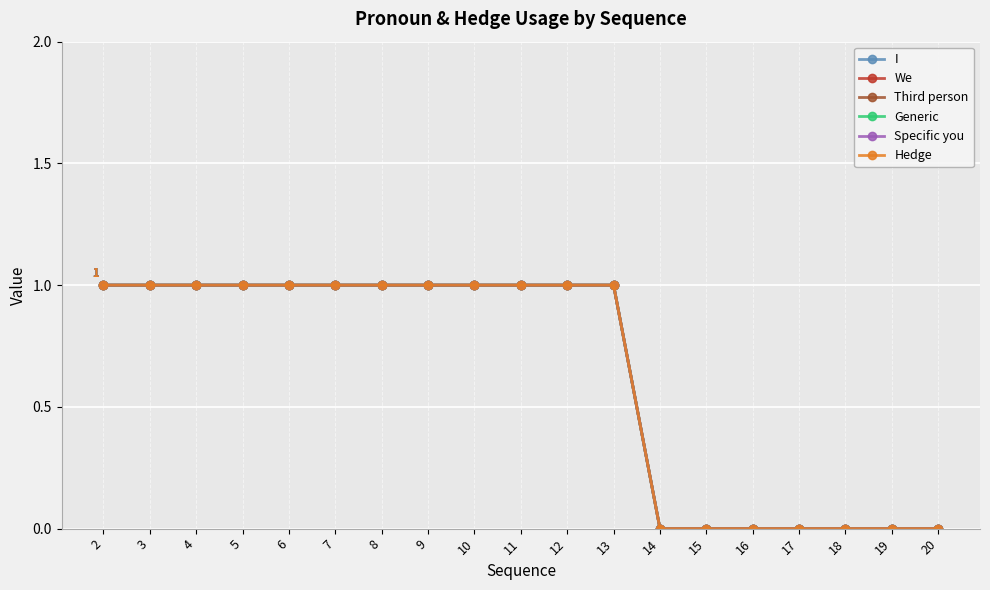

The value of Specific you at 13 is 1. True or false?

False